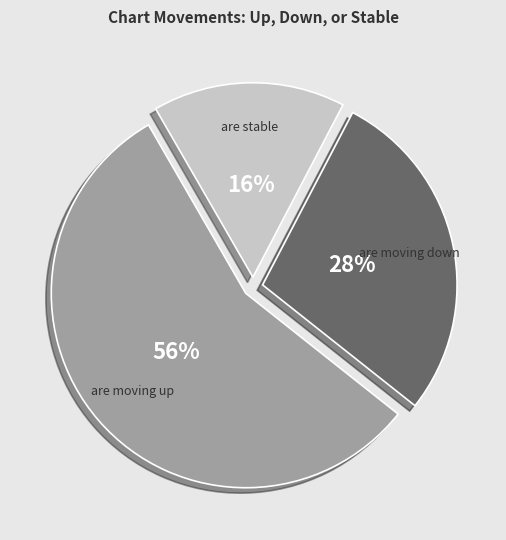

To the nearest percent, what is the average slice percentage?

33%